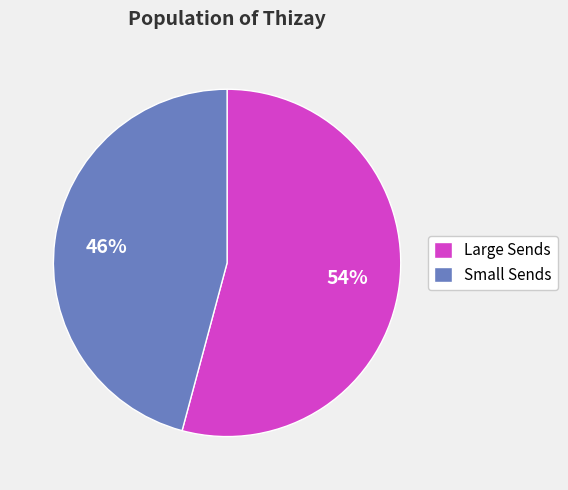

How many segments does this pie chart have?

2